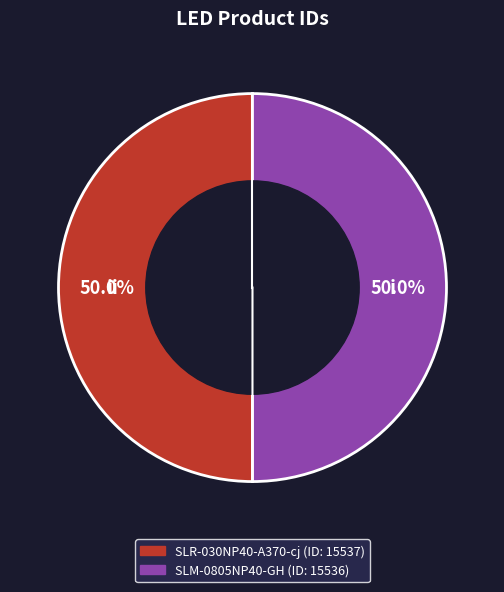

What percentage do SLR-030NP40-A370-cj and SLM-0805NP40-GH together represent?

100.0%